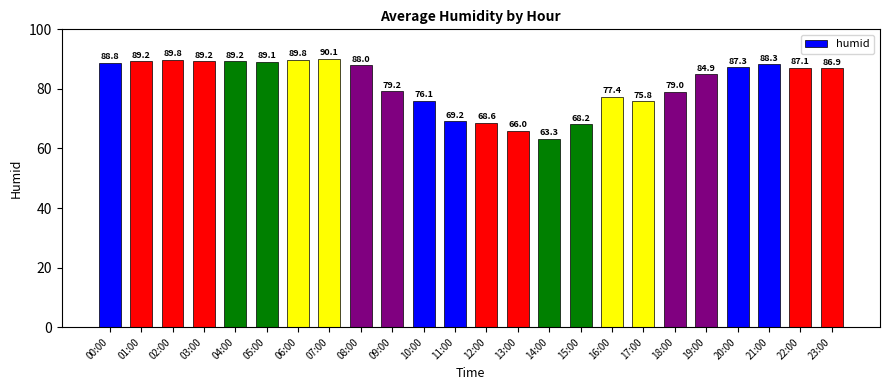

True or false: the data shows 76.1 at 10:00.

True